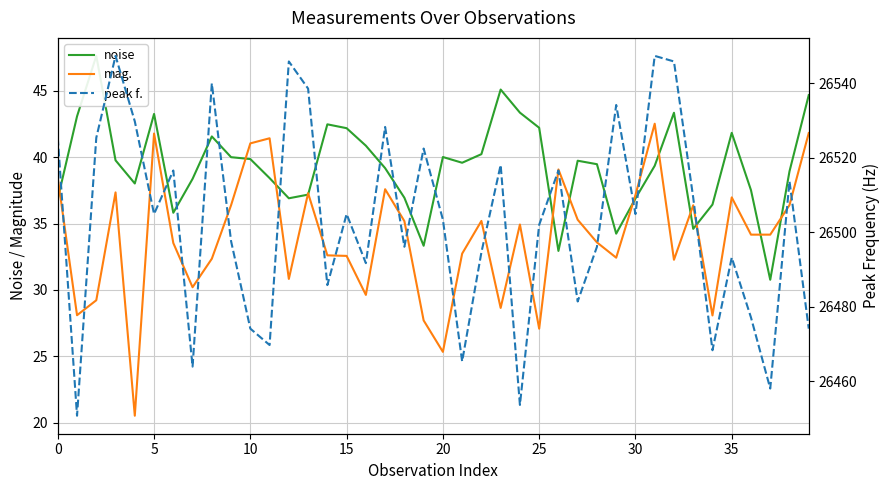

What is the greatest value displayed?

26547.4